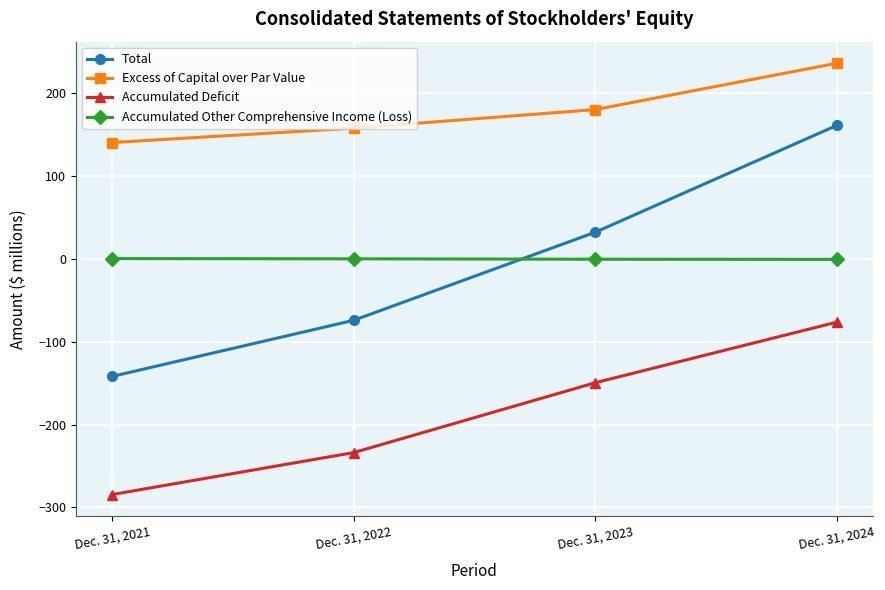

List the labels in order of Accumulated Deficit value, largest first.

Dec. 31, 2024, Dec. 31, 2023, Dec. 31, 2022, Dec. 31, 2021